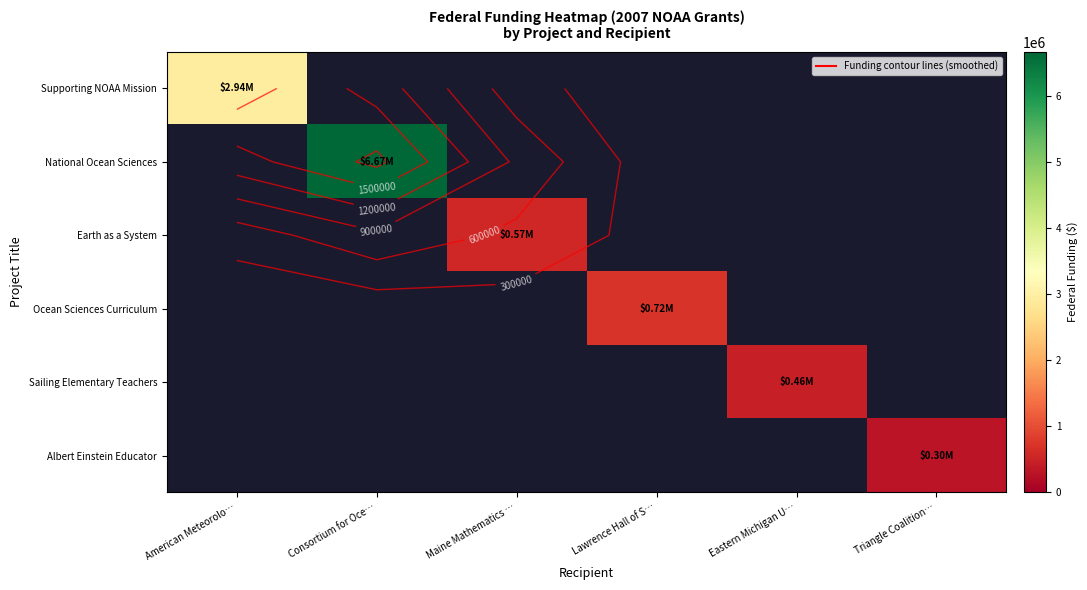

Which series has the widest spread of values?

Supporting NOAA Mission